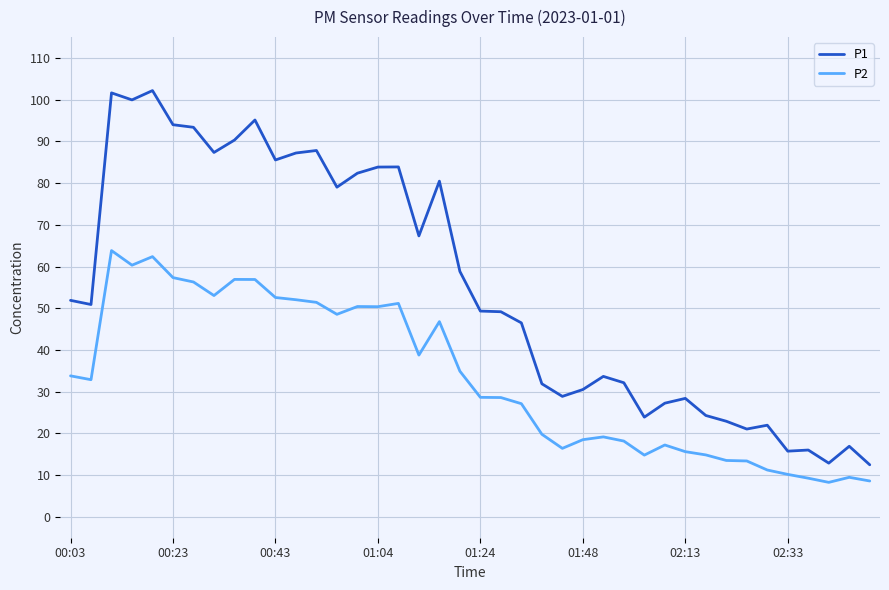

What is the difference between the maximum and minimum values in the P1 series?

89.7